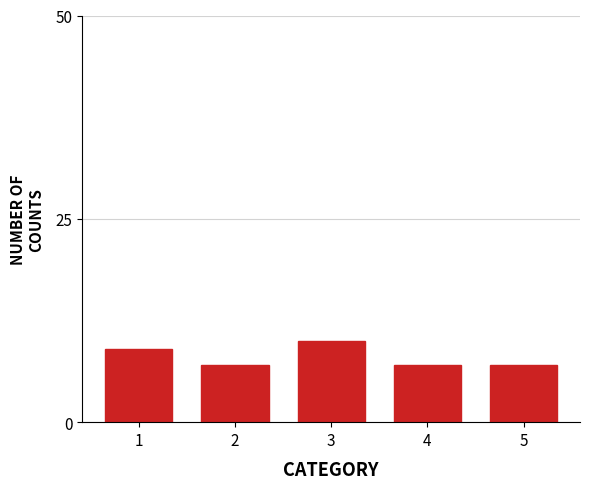

Reading left to right, extract all data points from this chart.

1=9	2=7	3=10	4=7	5=7